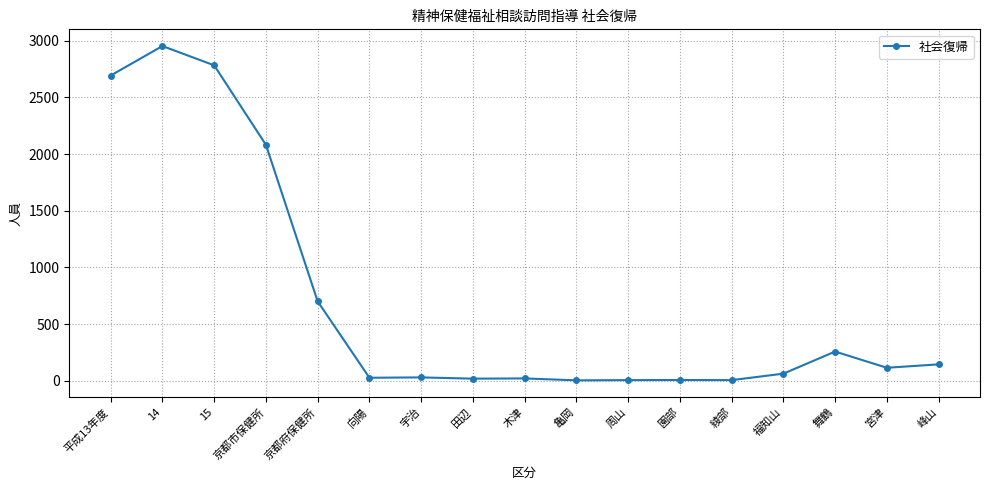

Does the chart have visible grid lines?

Yes